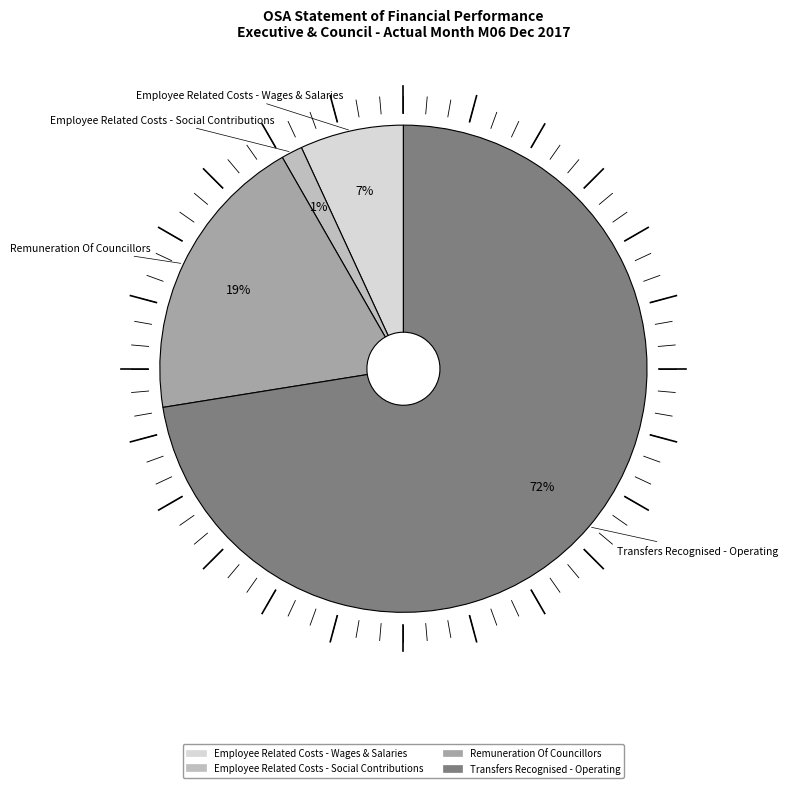

To the nearest percent, what is the average slice percentage?

25%